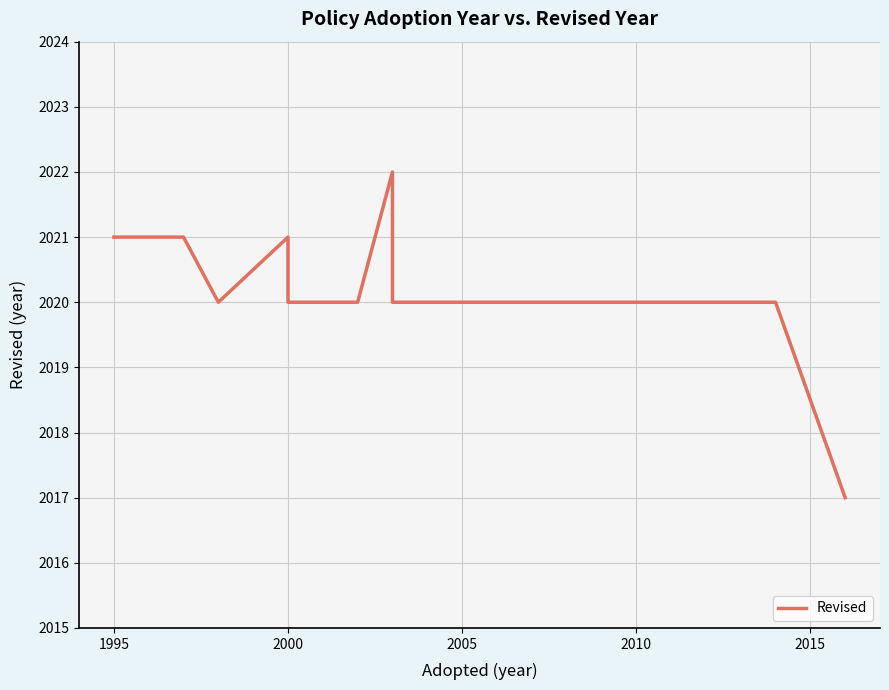

Count the number of data series in this chart.

1